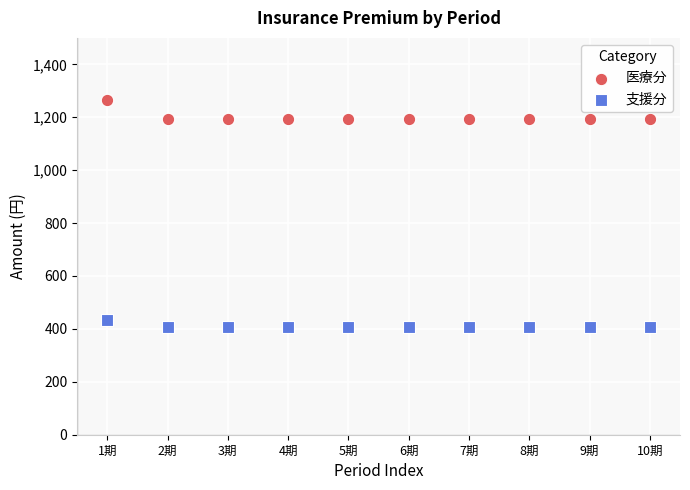

Which series contains the highest Y value?

医療分